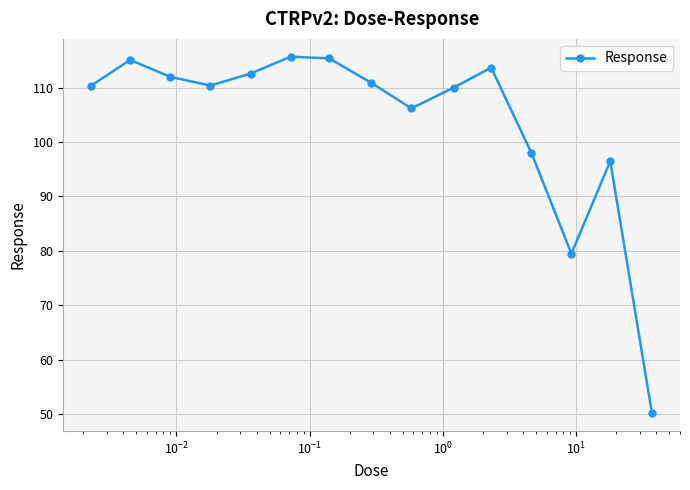

What is the value of the 11th point from the left?

113.7